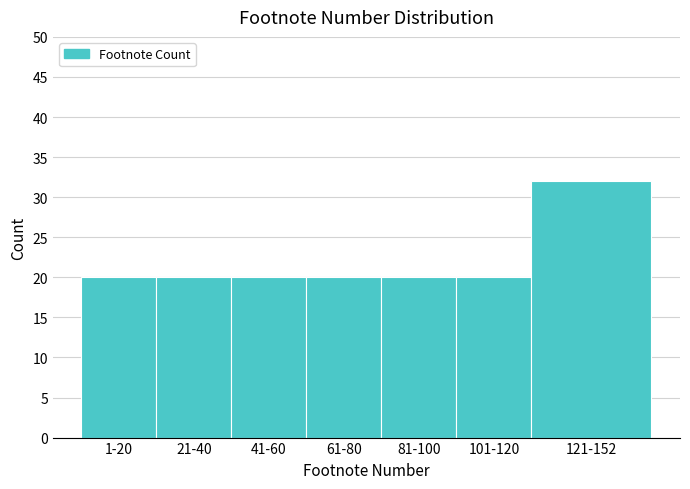

Reading right to left, extract all data points from this chart.

121-152=32	101-120=20	81-100=20	61-80=20	41-60=20	21-40=20	1-20=20